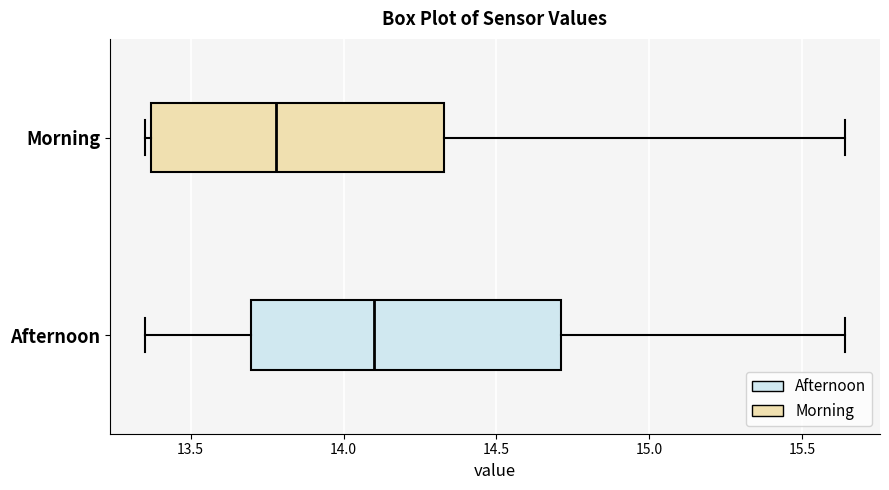

Which box's median line is the furthest to the right?

Afternoon